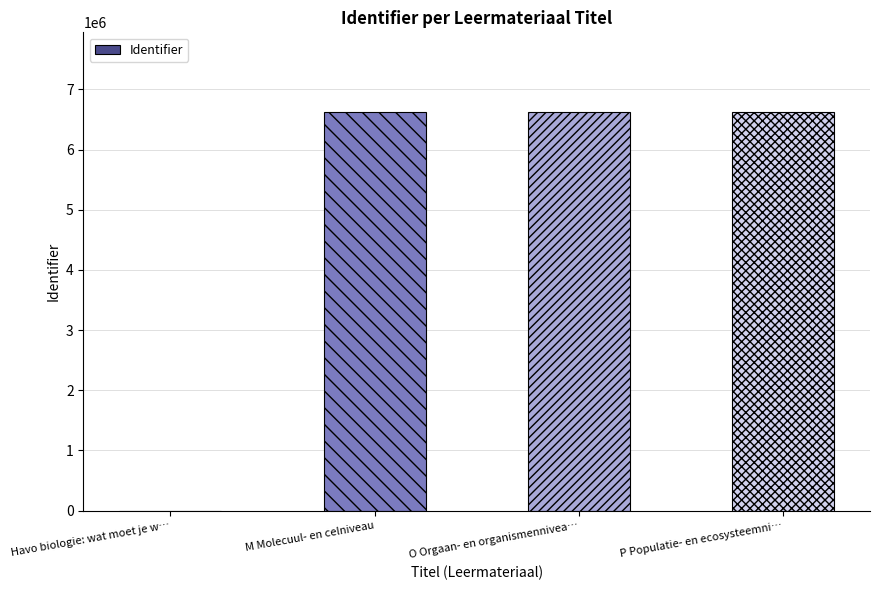

True or false: the data shows 6624890 at O Orgaan- en organismennivea….

True